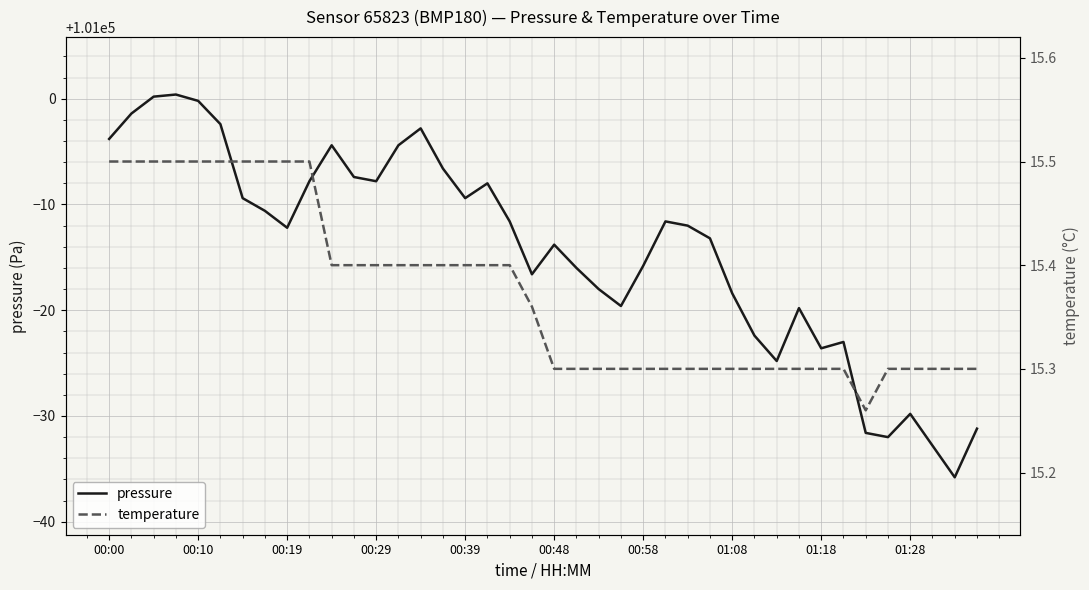

Which series has the largest range (max minus min)?

pressure